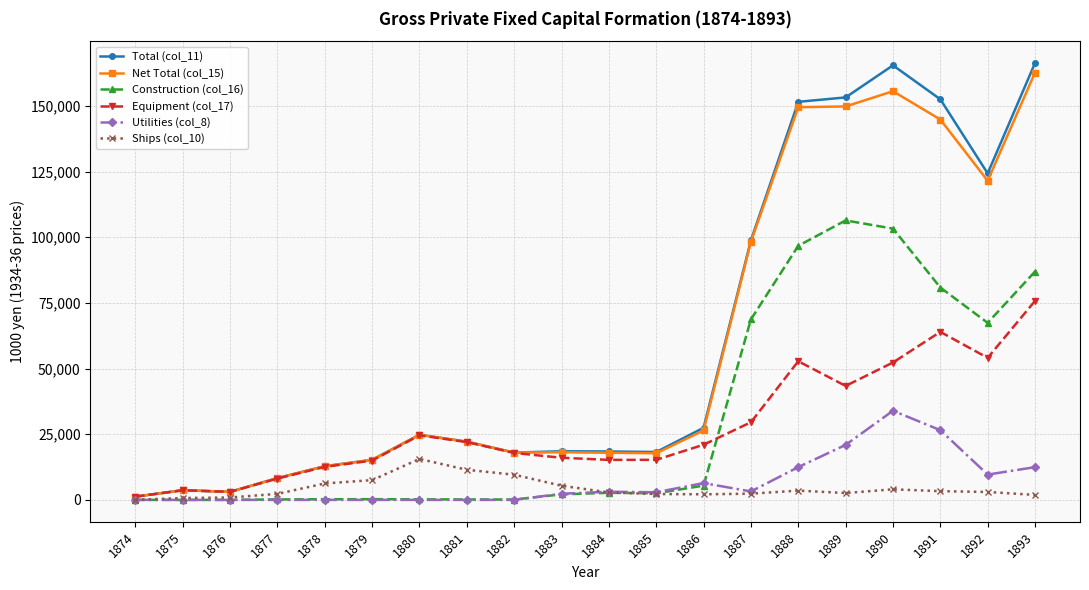

True or false: Ships (col_10) has more than 0 points higher than both neighbors.

True